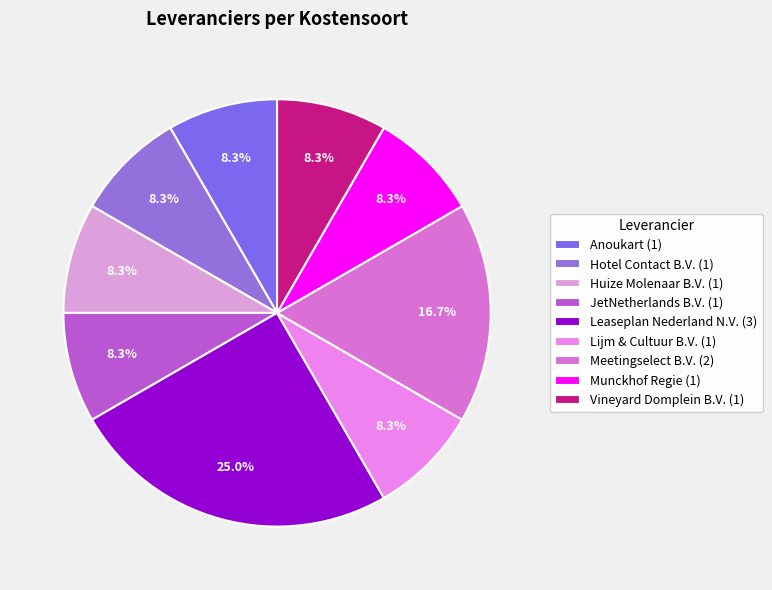

Which slice is the largest?

Leaseplan Nederland N.V.